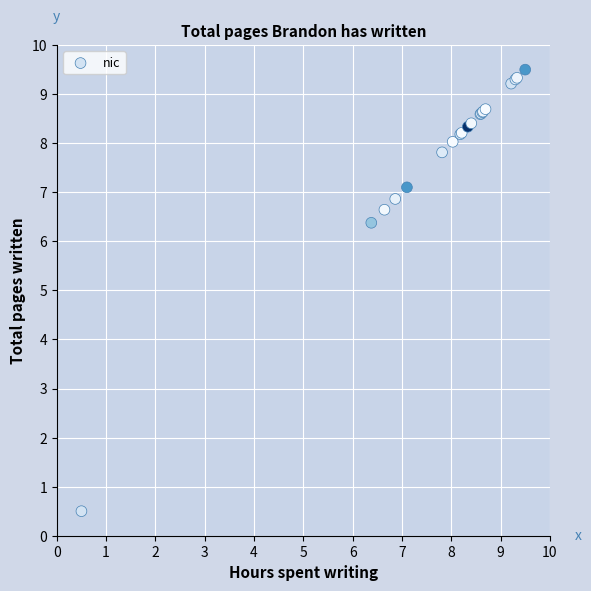

What Y value in the scatter plot is closest to 5?

6.4